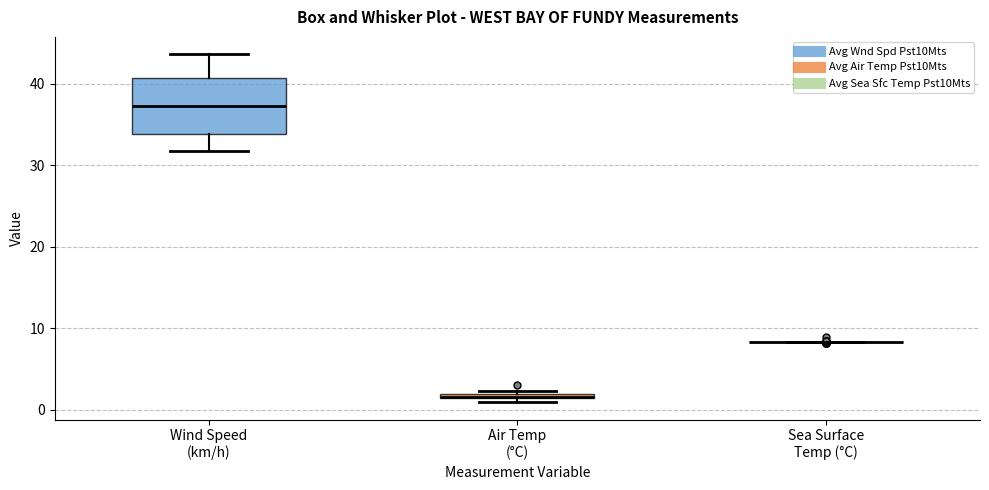

Comparing the boxes themselves (not the whiskers), which one is the tallest?

Wind Speed (km/h)